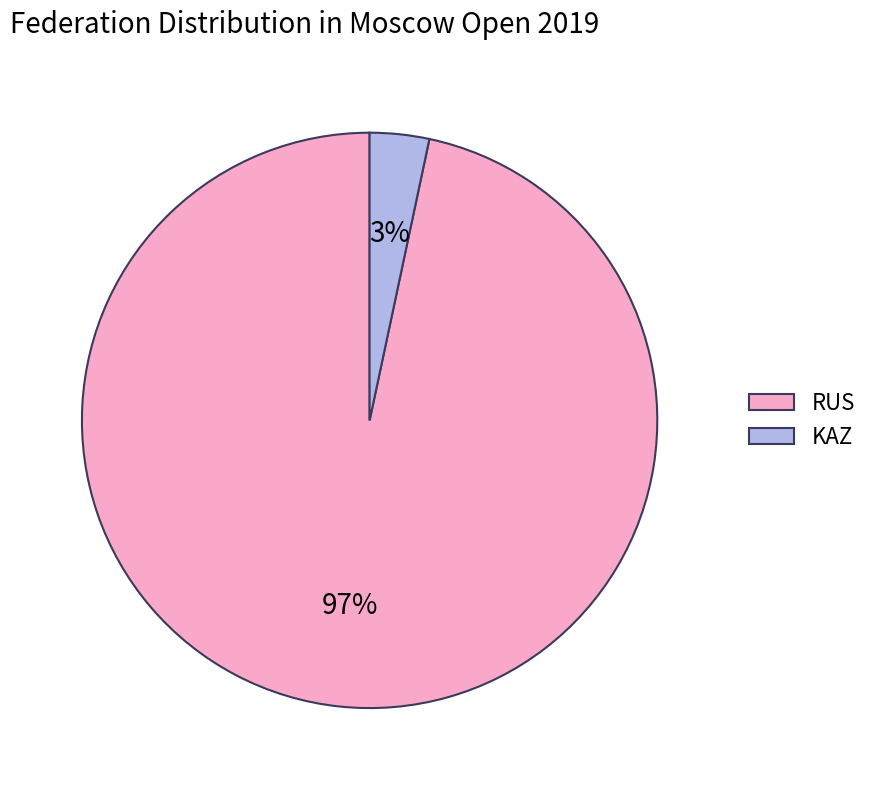

To the nearest percent, what is the average slice percentage?

50%